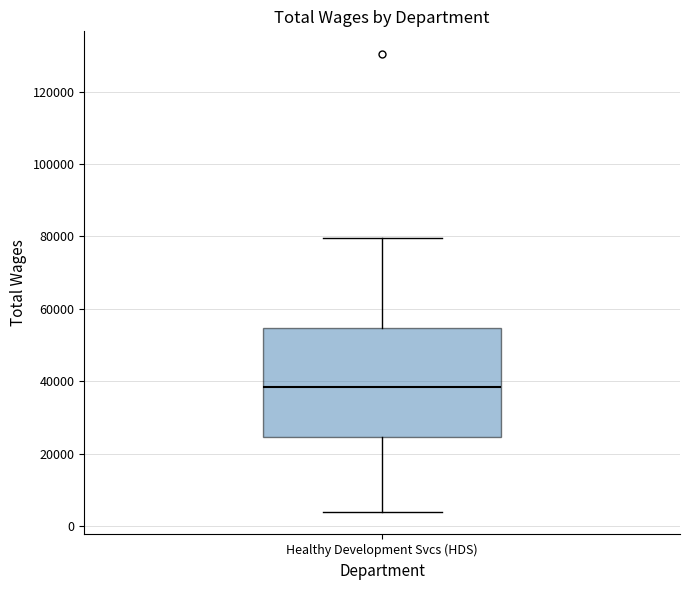

Transcribe this box plot: give where the median line is, the range the box spans, and where the two whiskers end, as read against the y-axis. The values are not printed on the chart, so give them approximately, as read against the axis.

median 38000, box 24000 to 54000, whiskers 4000 to 80000